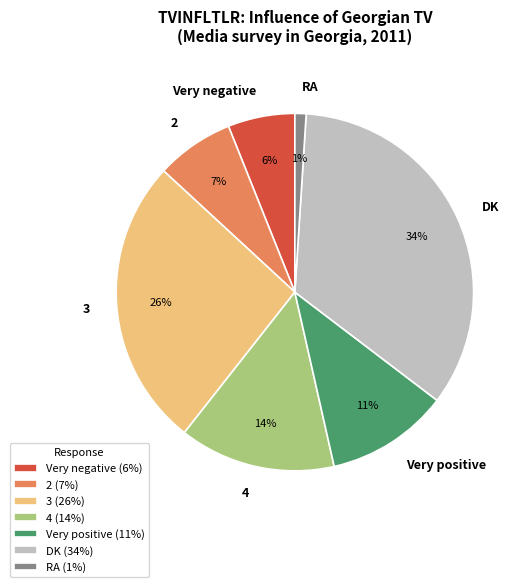

To the nearest percent, what is the average slice percentage?

14%